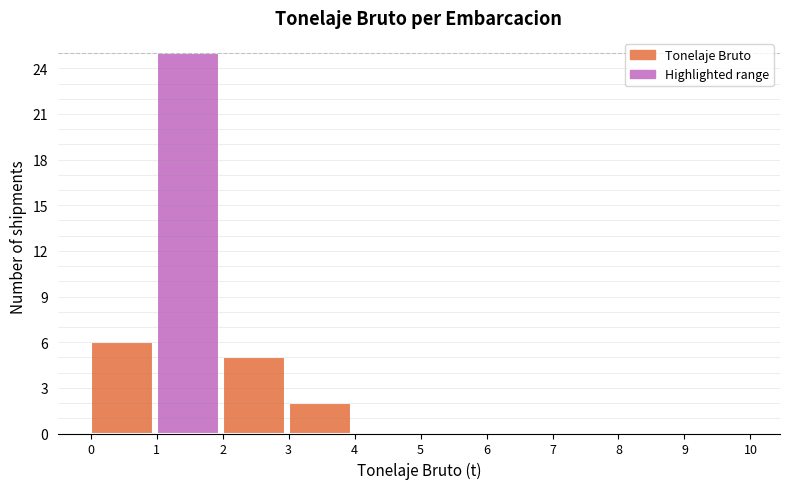

Reading left to right, transcribe this chart: for each bar, give the range it covers on the x-axis and its height. The values are not printed on the chart, so give them approximately, as read against the axis.

0 to 1: 6
1 to 2: 25
2 to 3: 5
3 to 4: 2
4 to 5: 0
5 to 6: 0
6 to 7: 0
7 to 8: 0
8 to 9: 0
9 to 10: 0